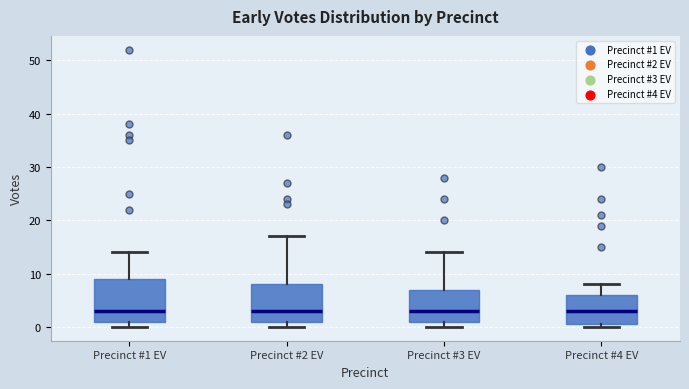

Comparing the boxes themselves (not the whiskers), which one is the tallest?

Precinct #1 EV